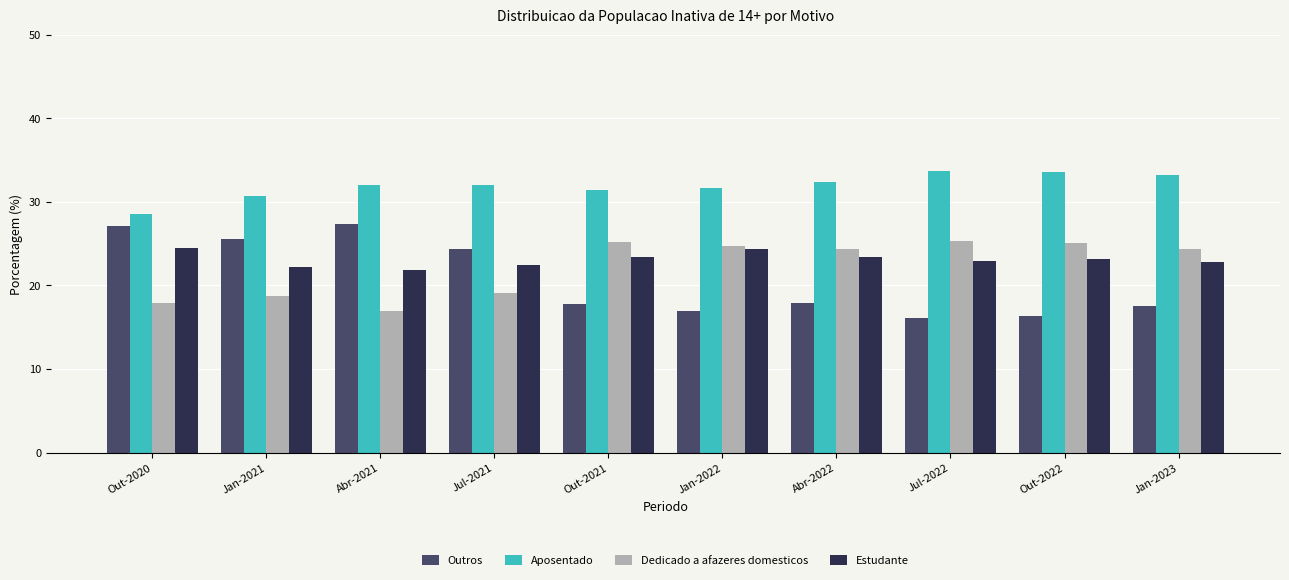

List the series in order of their peak value, highest first.

Aposentado, Outros, Dedicado a afazeres domesticos, Estudante